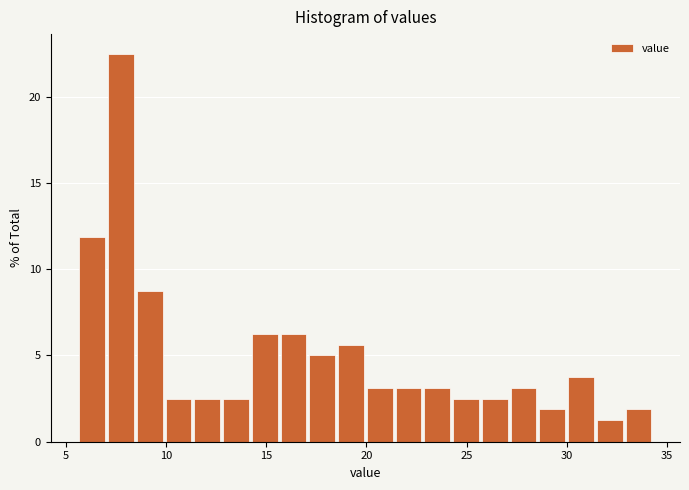

Around what value on the x-axis is the tallest bar? Give the approximate position of its centre, as read against the axis.

8.0